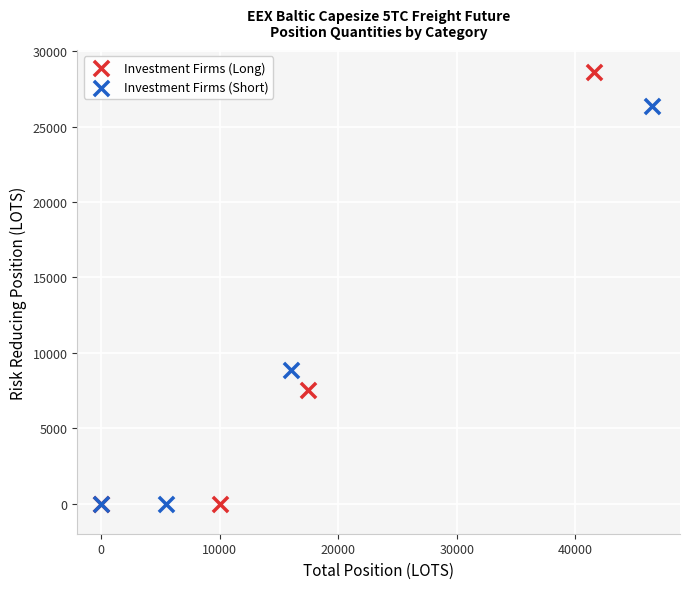

Which series has the widest spread of Y values?

Investment Firms (Long)